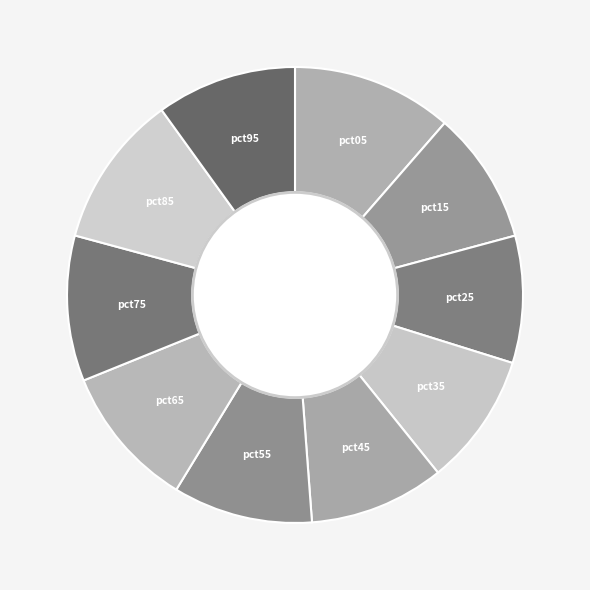

Between pct65 and pct35, which is larger?

pct65